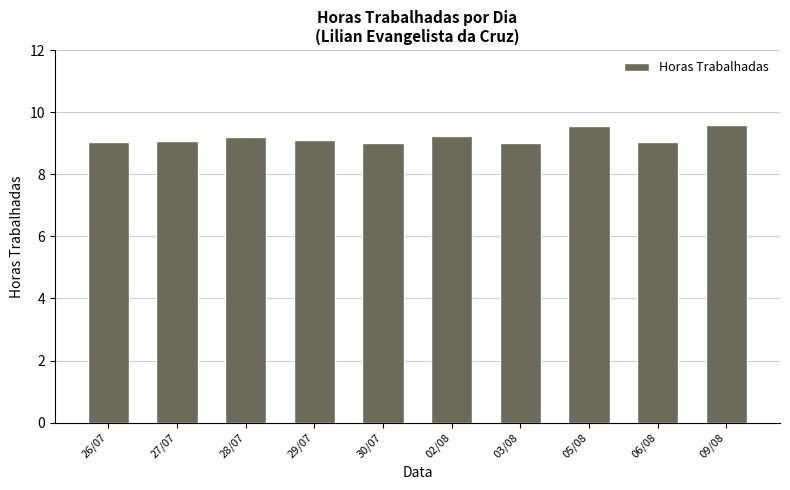

True or false: the data shows 3.1 at 30/07.

False